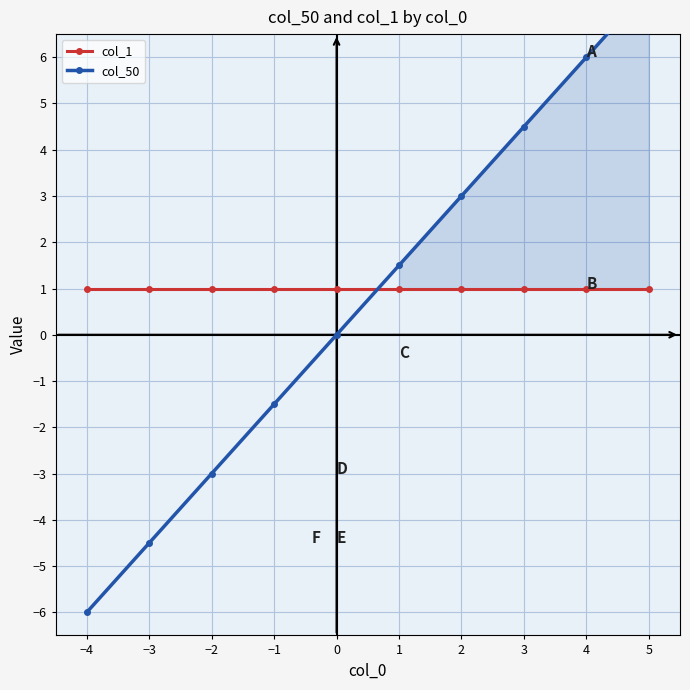

What is the value of the col_1 point at the 8th from the left?

1.0